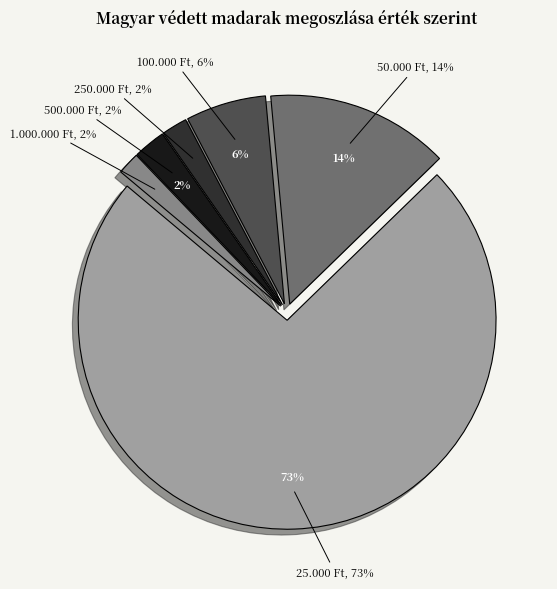

To the nearest percent, what percentage of the pie is 500.000 Ft?

2%